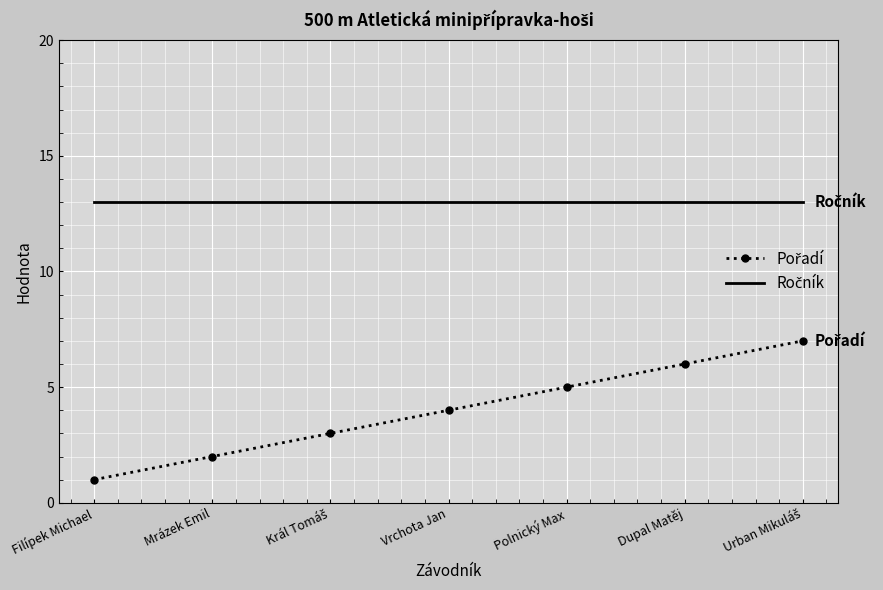

What is the spread (max minus min) of values at Polnický Max?

8